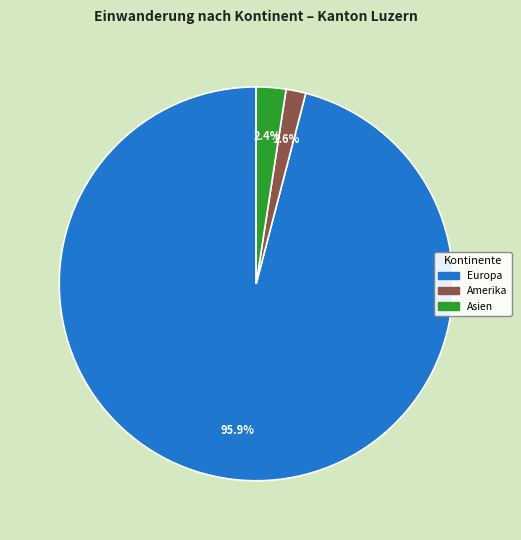

Is there any slice that represents more than half of the pie?

Yes